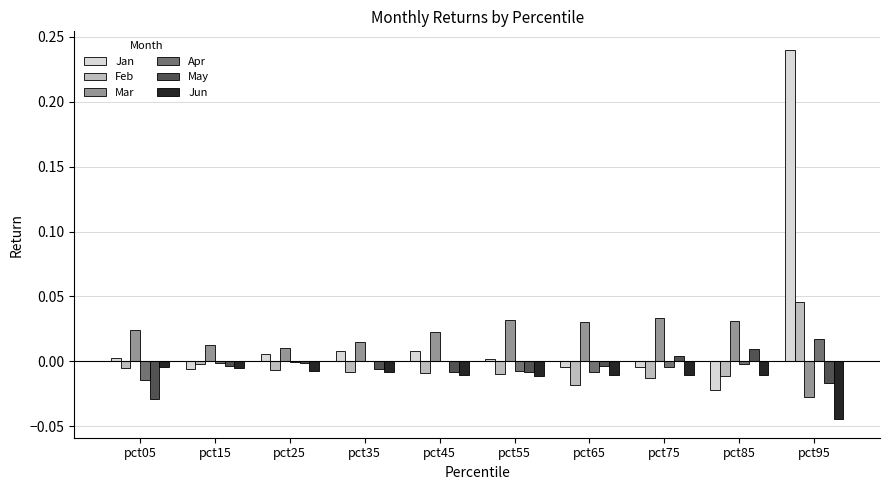

The value of Feb at pct35 is -0.0. True or false?

True